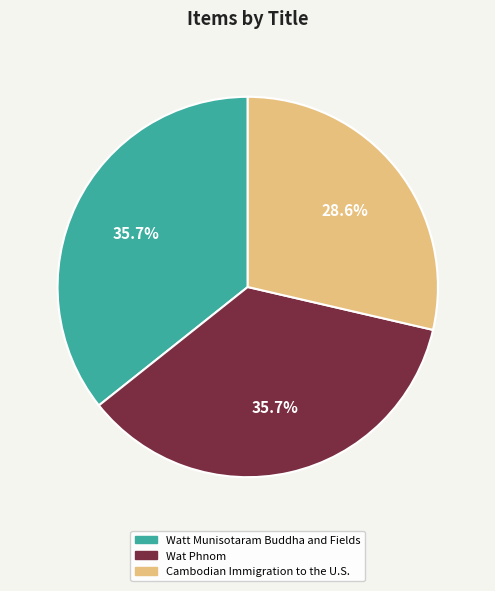

Is the sum of Watt Munisotaram Buddha and Fields and Wat Phnom greater than half?

Yes